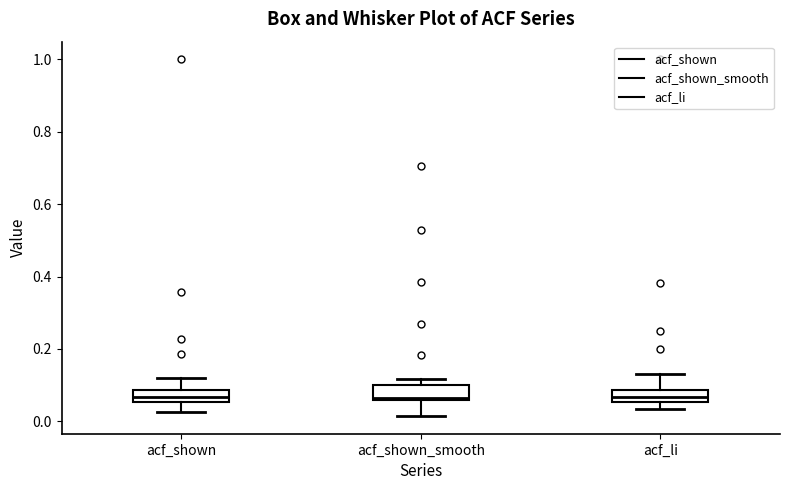

Reading left to right, read every box against the y-axis: the position of its median line, the range the box covers, and the ends of its whiskers. The values are not printed on the chart, so give them approximately, as read against the axis.

acf_shown: median 0.06 (inside the box), box 0.06 to 0.08, whiskers 0.02 to 0.12
acf_shown_smooth: median 0.06, box 0.06 to 0.10, whiskers 0.02 to 0.12
acf_li: median 0.06 (inside the box), box 0.06 to 0.08, whiskers 0.04 to 0.14